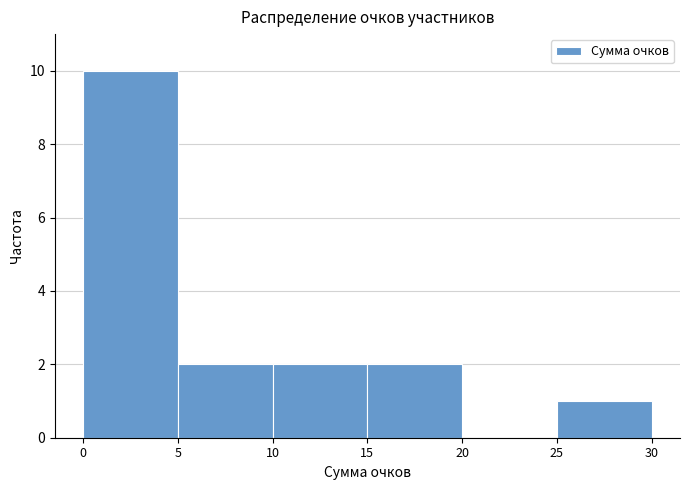

Over which range of the x-axis is the bar tallest?

0 to 5